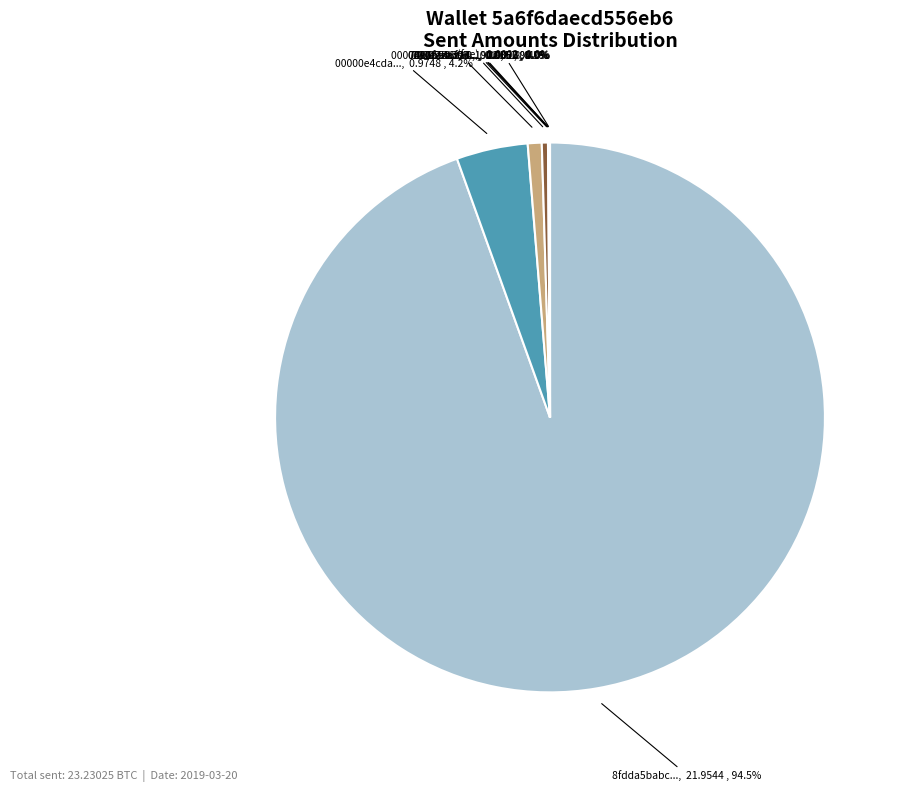

Does any single category account for the majority?

Yes